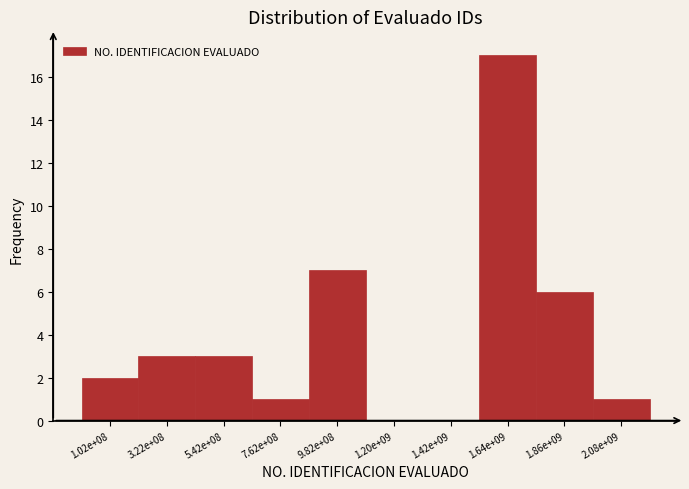

Reading right to left, what are all the values shown in this chart?

2.08e+09=1	1.86e+09=6	1.64e+09=17	1.42e+09=0	1.20e+09=0	9.82e+08=7	7.62e+08=1	5.42e+08=3	3.22e+08=3	1.02e+08=2